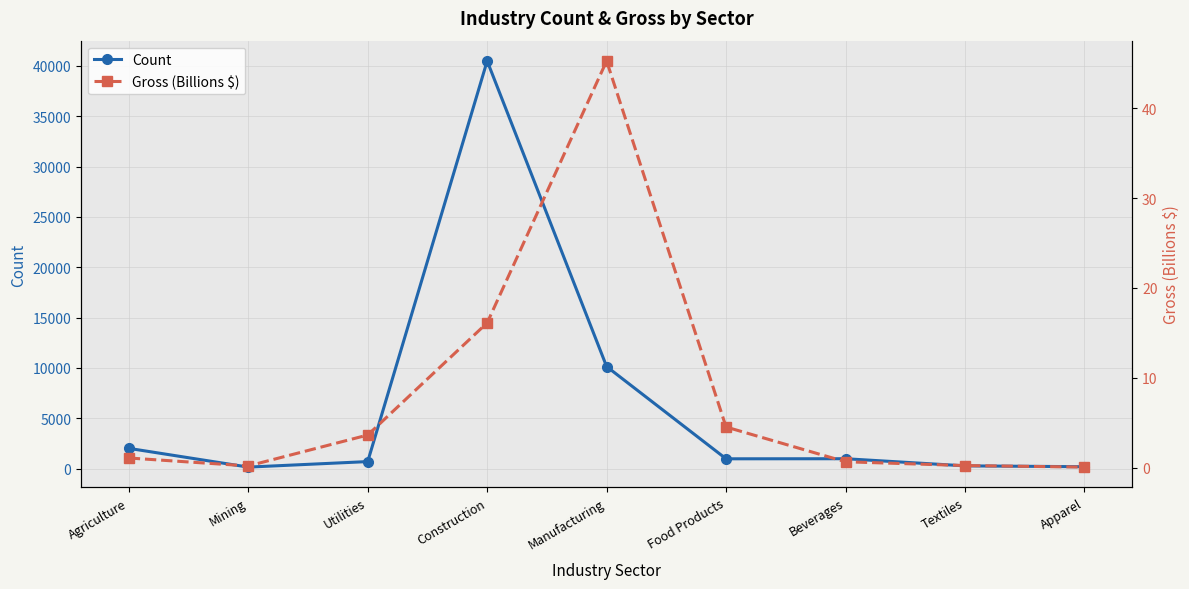

True or false: Count and Gross (Billions $) cross at least once.

False